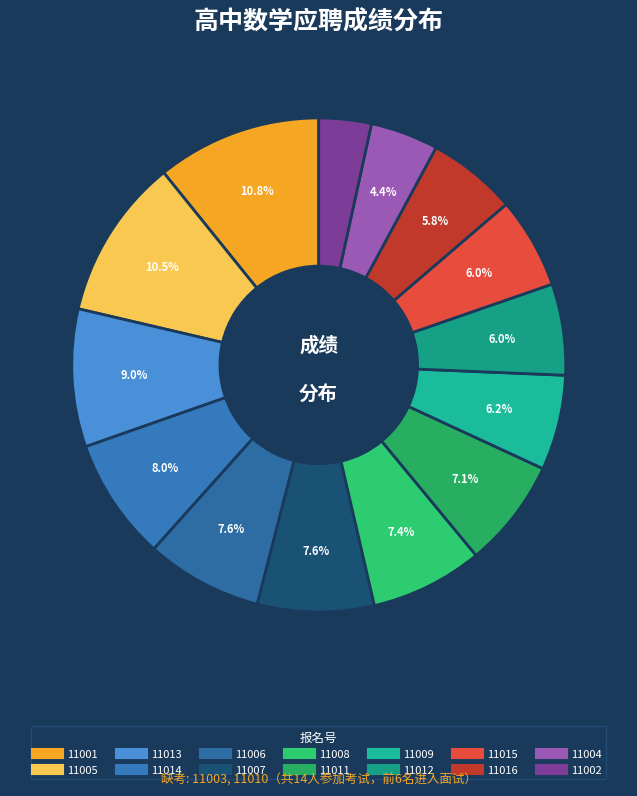

Combined, do 11002 and 11016 account for over 50%?

No